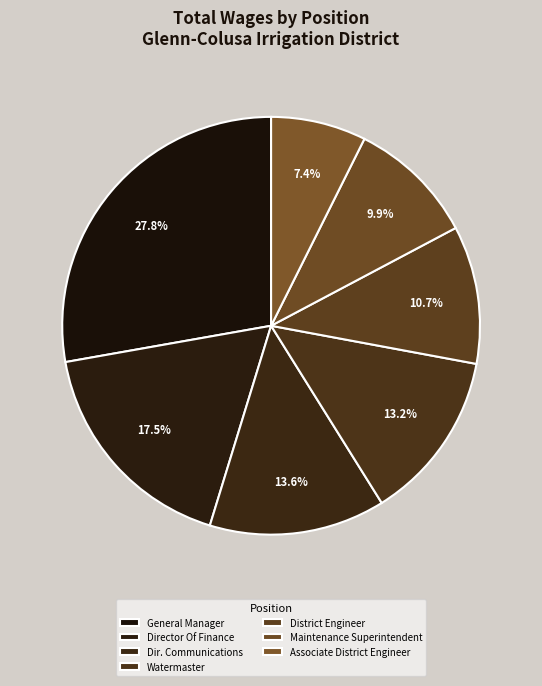

Does any single category account for the majority?

No